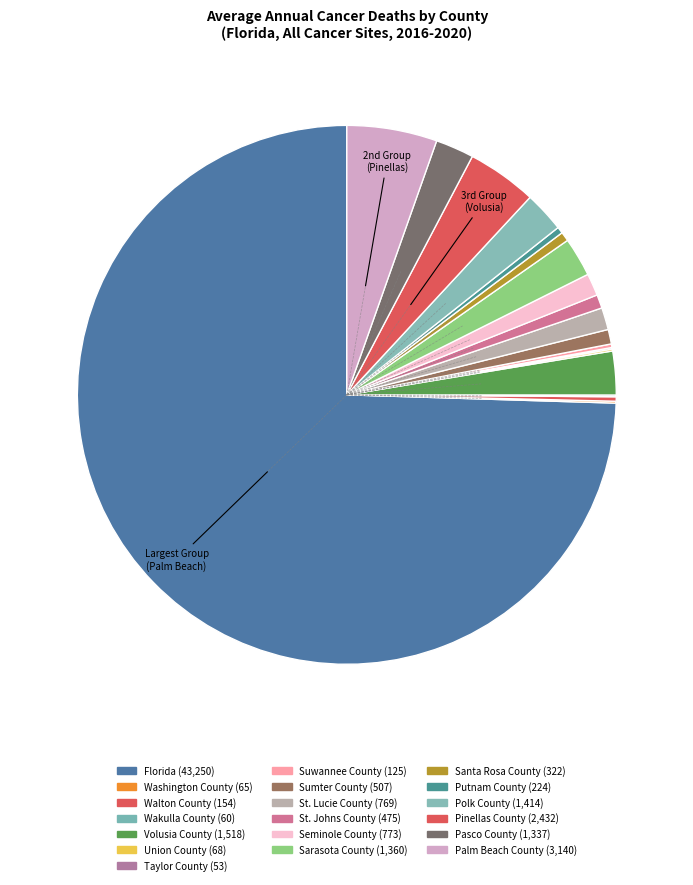

Is there any slice that represents more than half of the pie?

Yes